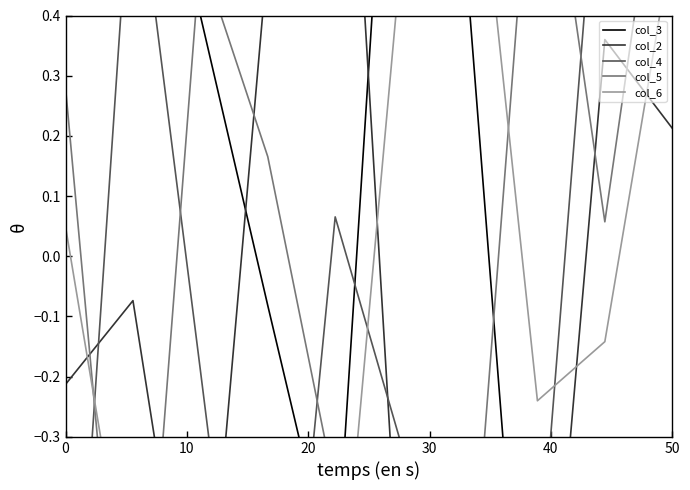

How many data points does each series have?

10